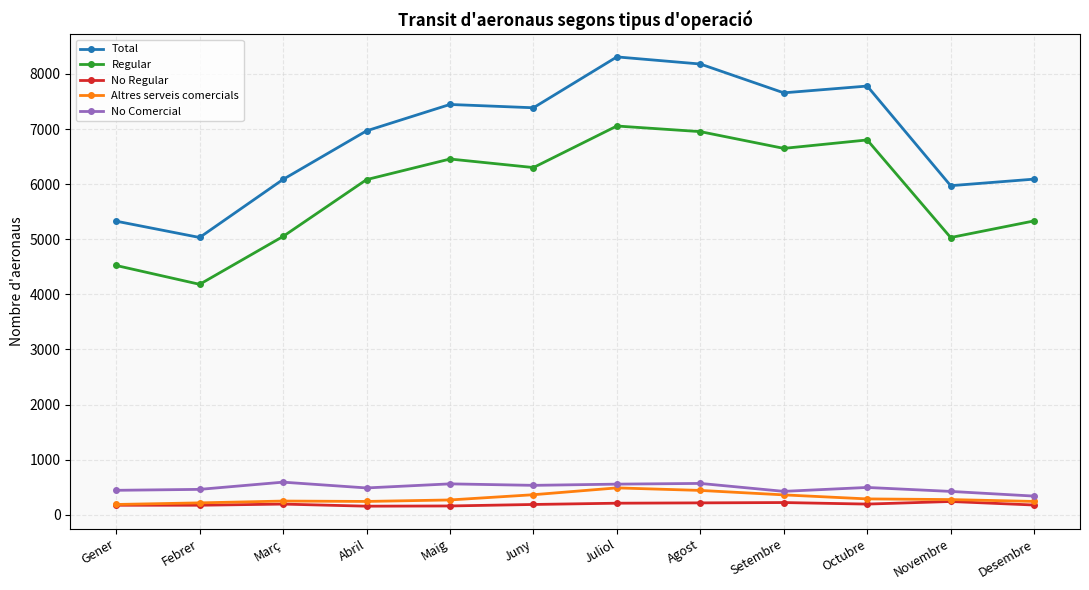

Is the value of No Regular at Gener greater than the value of No Comercial at Novembre?

No